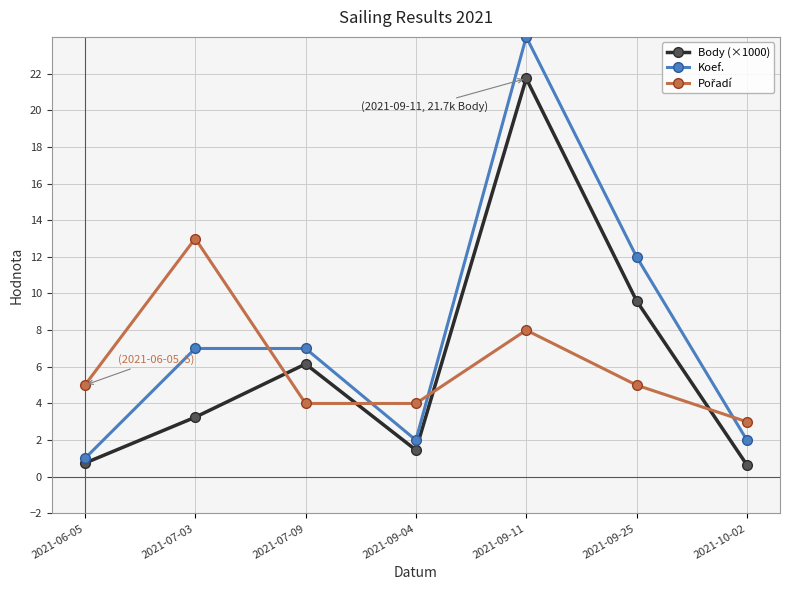

Is it true that Body (×1000) equals 9.6 at 2021-09-25?

True